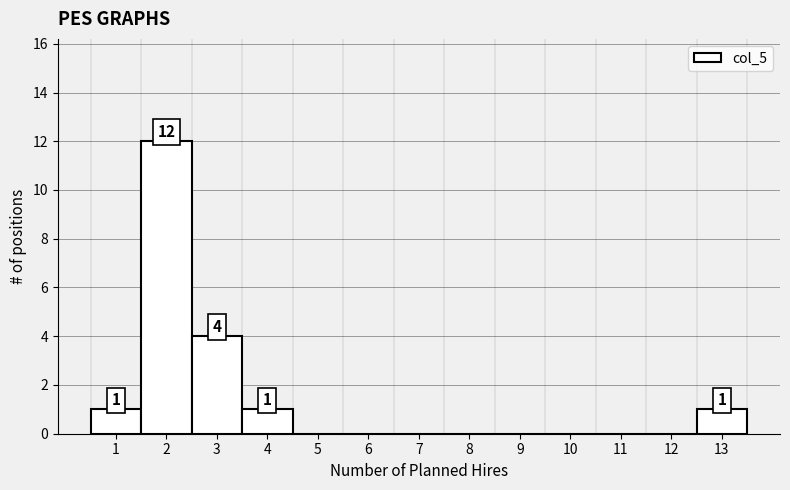

Which range on the x-axis has the tallest bar?

1.5 to 2.5